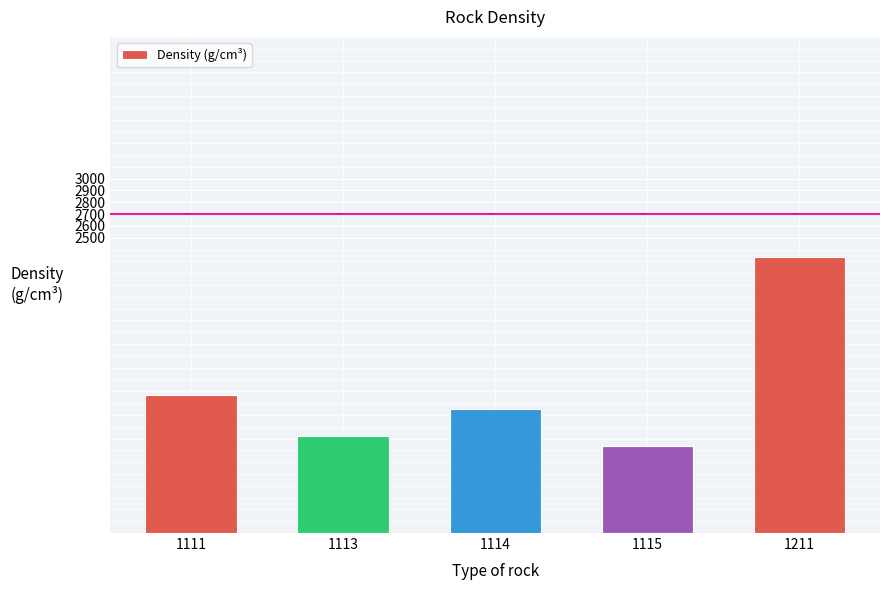

Count the number of categories in the chart.

5